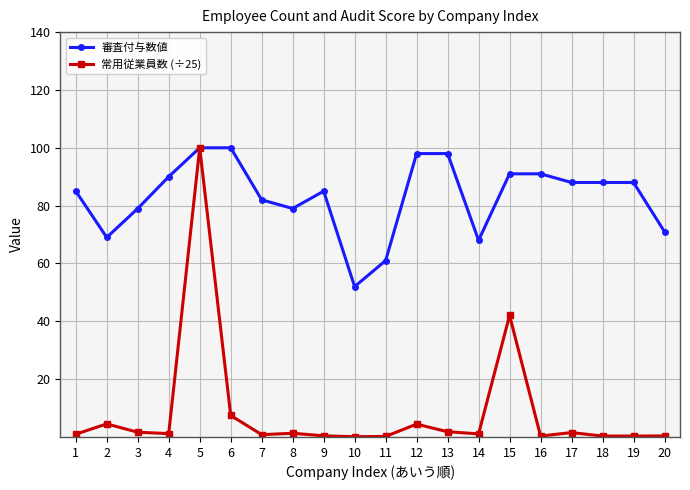

Which series has the widest spread of values?

常用従業員数 (÷25)